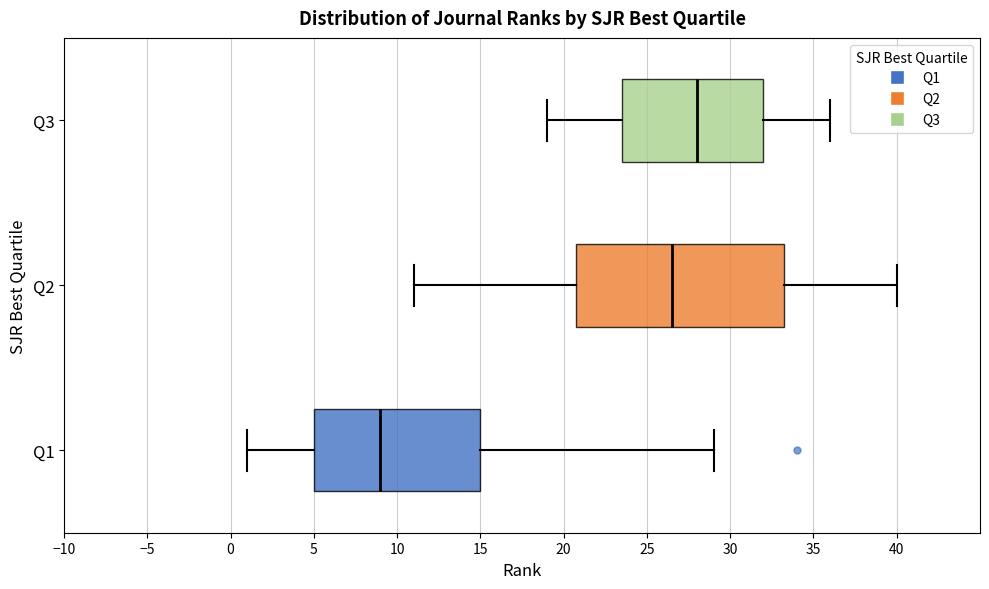

Where does the left whisker of the box for Q3 end on the x-axis? The values are not printed on the chart, so give them approximately, as read against the axis.

19.0